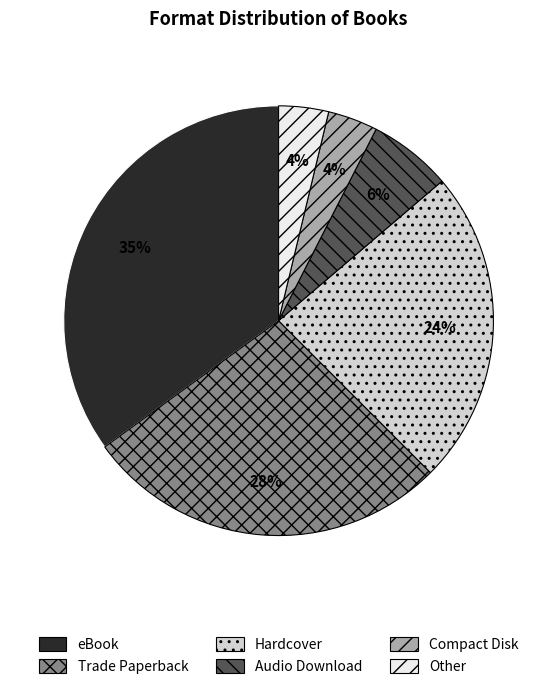

How many slices are in this pie chart?

6